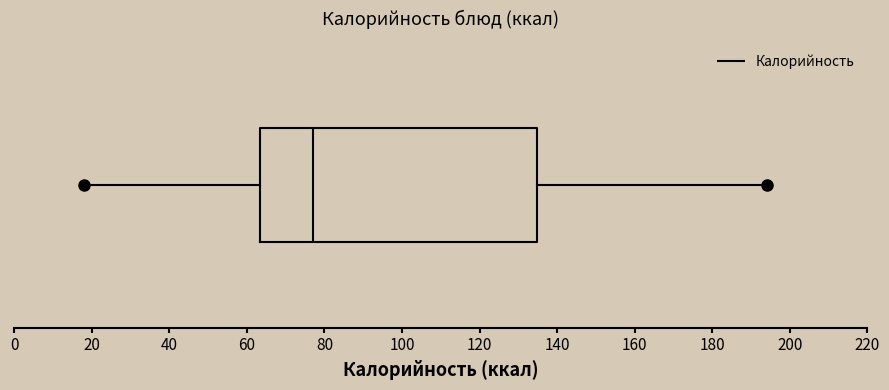

Read this box plot against the x-axis: the position of the median line, the range covered by the box, and the ends of both whiskers. The values are not printed on the chart, so give them approximately, as read against the axis.

median 78, box 64 to 134, whiskers 18 to 194